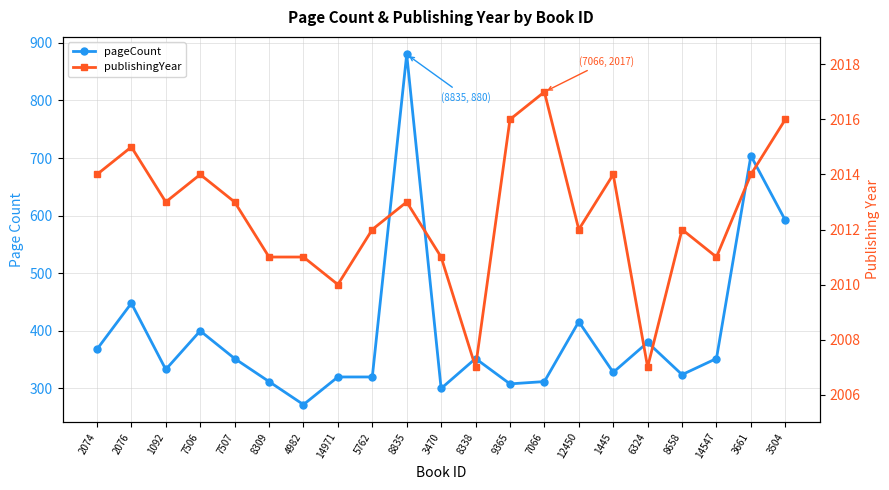

Which series changed the most between 8309 and 7066?

publishingYear